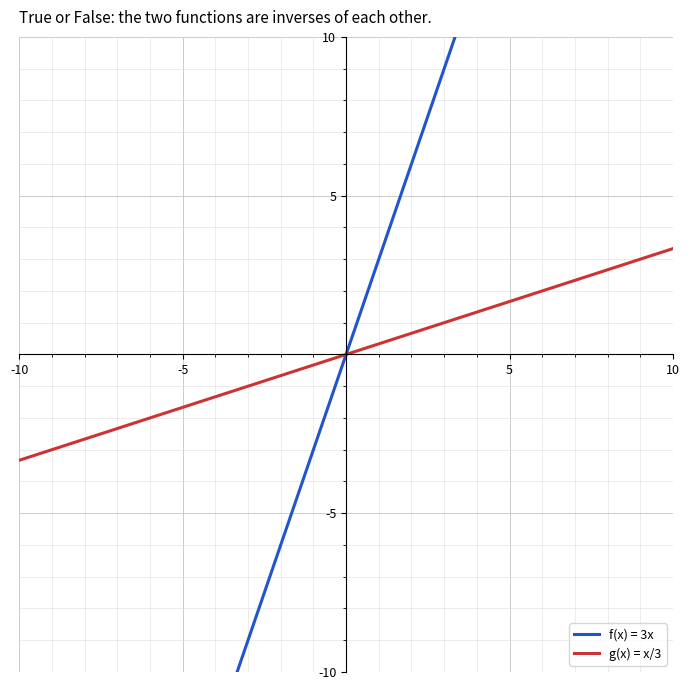

What is the highest value of the g(x) = x/3 series?

3.3